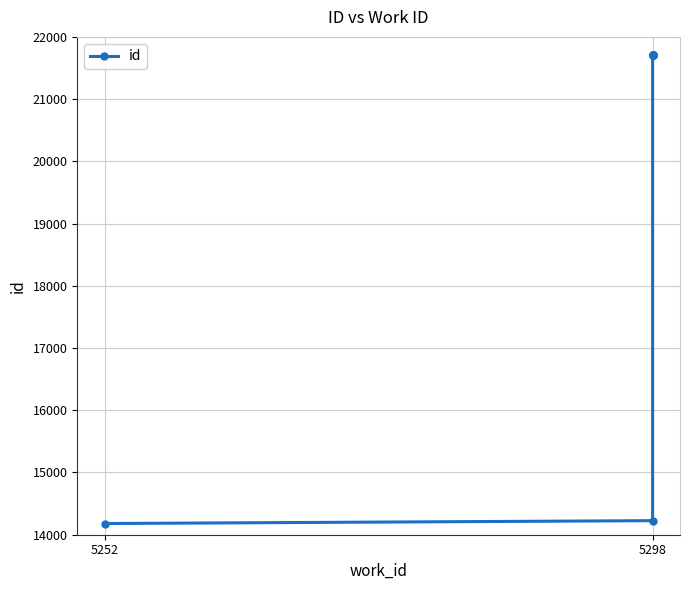

What is the difference between the maximum and minimum values?

7532